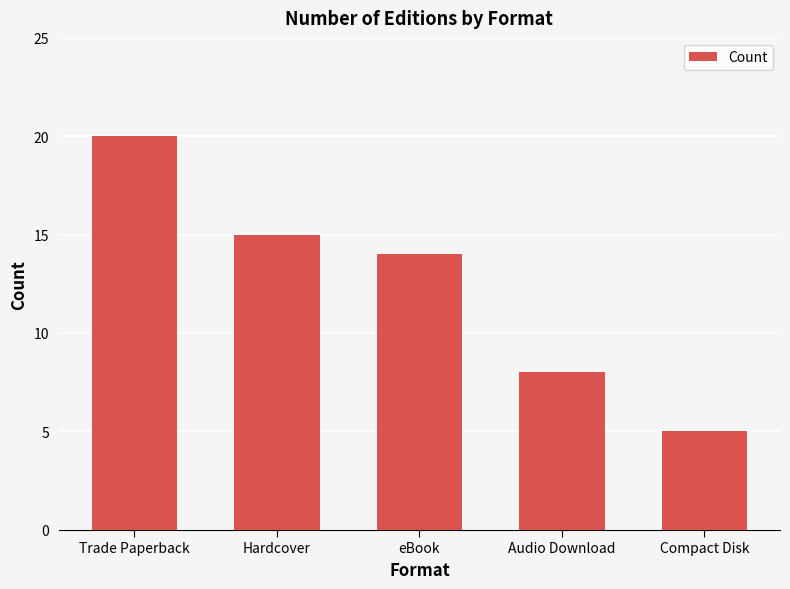

What is the change in value from eBook to Compact Disk?

-9